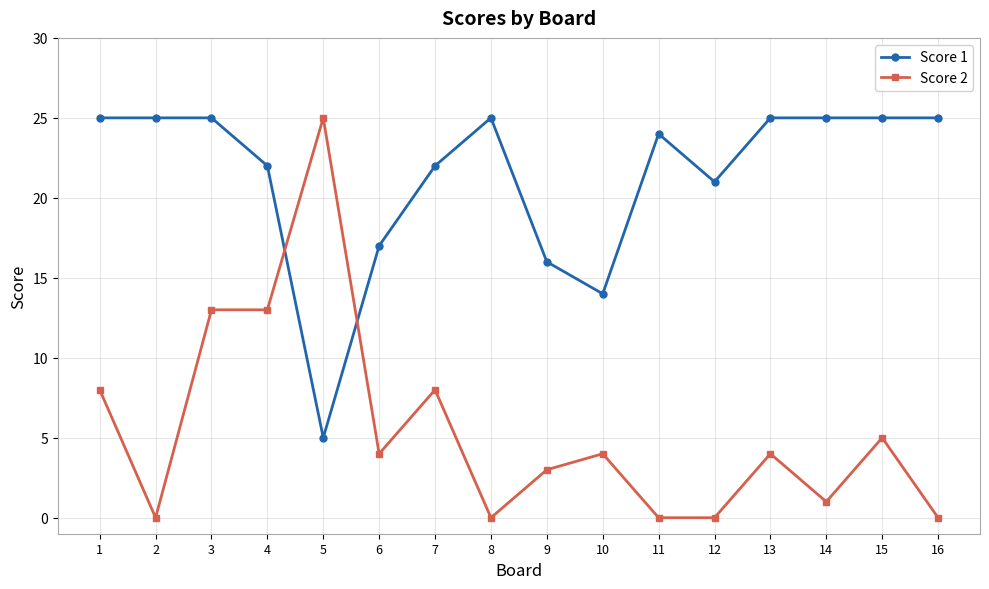

Between 3 and 8, which series saw the biggest shift?

Score 2